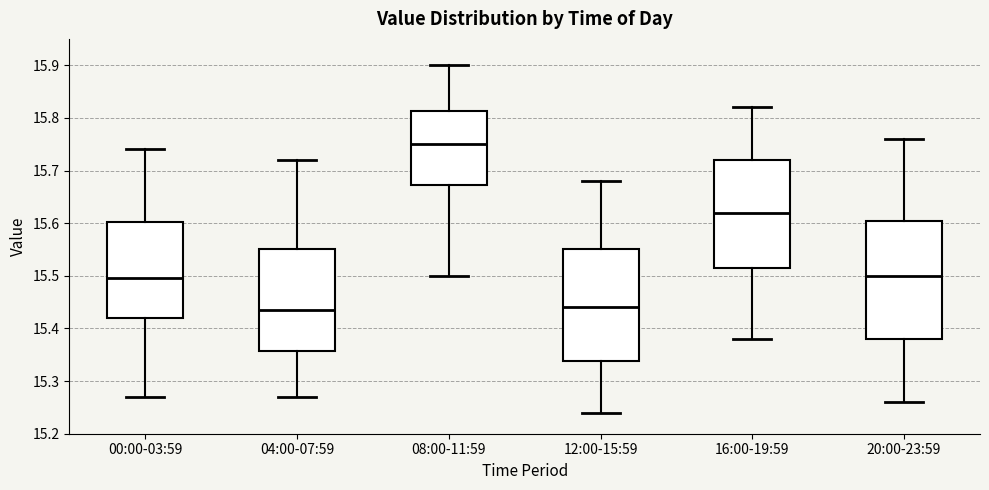

Reading left to right, transcribe this box plot: for each box, give where its median line is, the range the box spans, and where its two whiskers end, as read against the y-axis. The values are not printed on the chart, so give them approximately, as read against the axis.

00:00-03:59: median 15.50, box 15.42 to 15.60, whiskers 15.27 to 15.74
04:00-07:59: median 15.44, box 15.36 to 15.55, whiskers 15.27 to 15.72
08:00-11:59: median 15.75, box 15.67 to 15.81, whiskers 15.50 to 15.90
12:00-15:59: median 15.44, box 15.34 to 15.55, whiskers 15.24 to 15.68
16:00-19:59: median 15.62, box 15.52 to 15.72, whiskers 15.38 to 15.82
20:00-23:59: median 15.50, box 15.38 to 15.61, whiskers 15.26 to 15.76